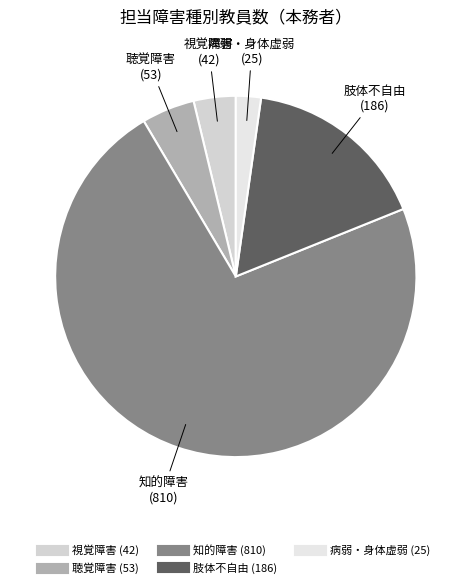

The 聴覚障害 slice represents 5% of the pie. True or false?

True